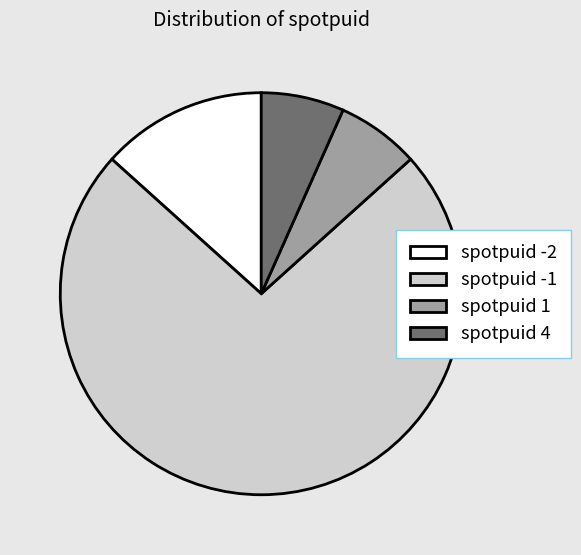

True or false: spotpuid -2 accounts for 13% of the total.

True